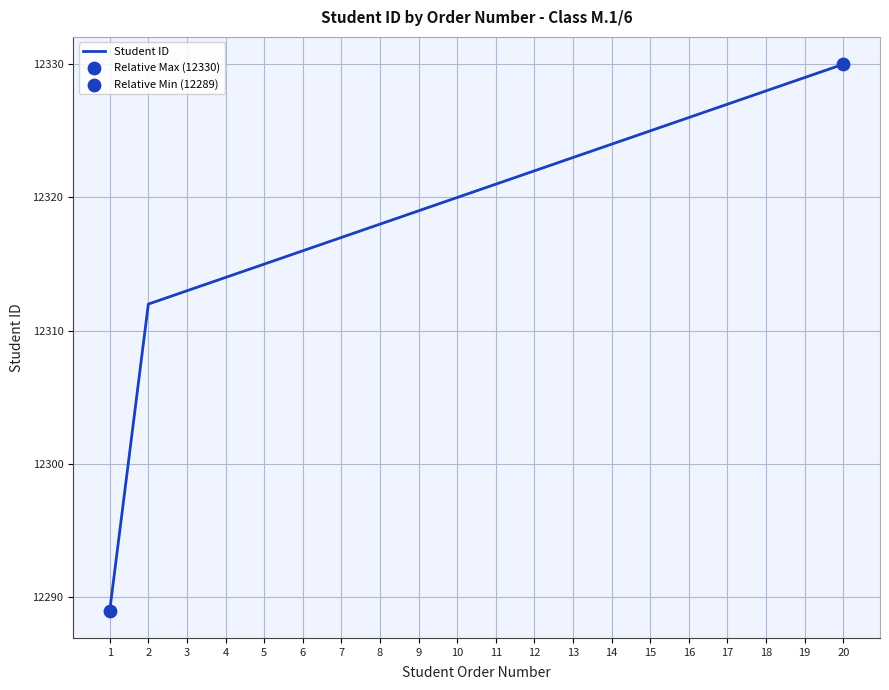

What is the change in value from 14 to 18?

+4